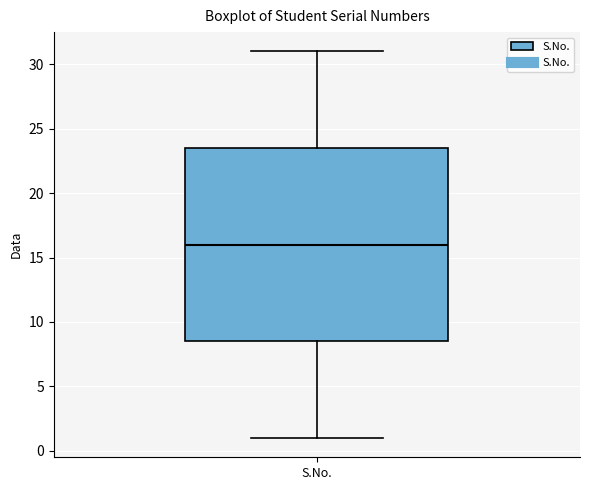

Read this box plot against the y-axis: the position of the median line, the range covered by the box, and the ends of both whiskers. The values are not printed on the chart, so give them approximately, as read against the axis.

median 16.0, box 8.5 to 23.5, whiskers 1.0 to 31.0